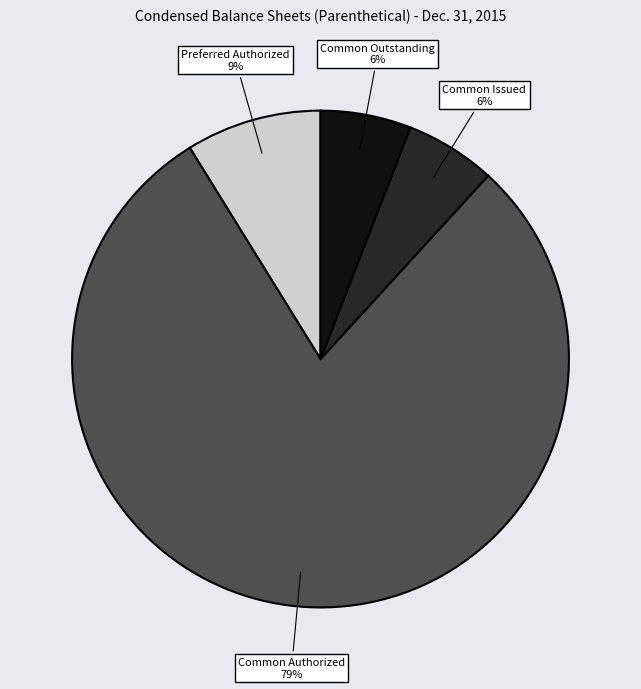

To the nearest percent, what is the average slice percentage?

25%